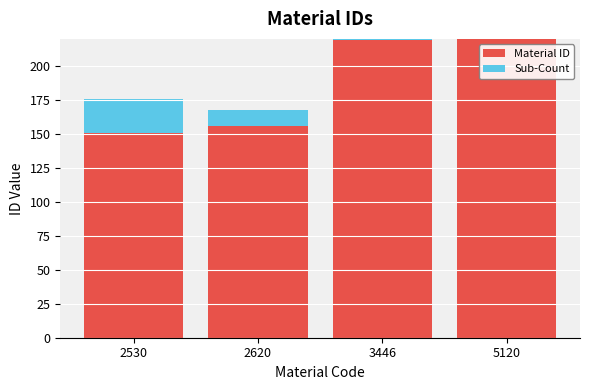

Between 2620 and 5120, which is larger?

5120